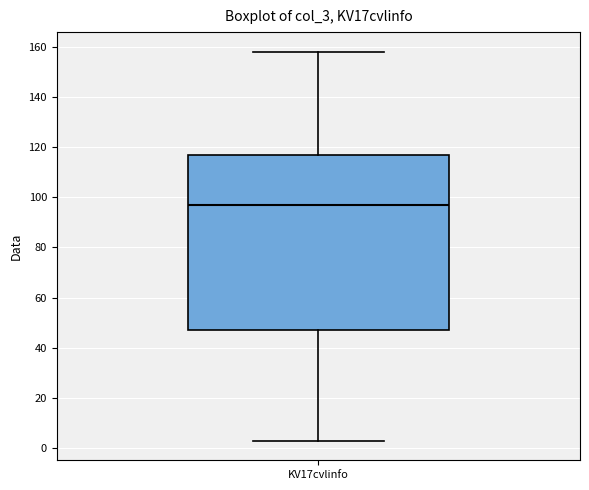

Read this box plot against the y-axis: the position of the median line, the range covered by the box, and the ends of both whiskers. The values are not printed on the chart, so give them approximately, as read against the axis.

median 98, box 48 to 118, whiskers 4 to 158